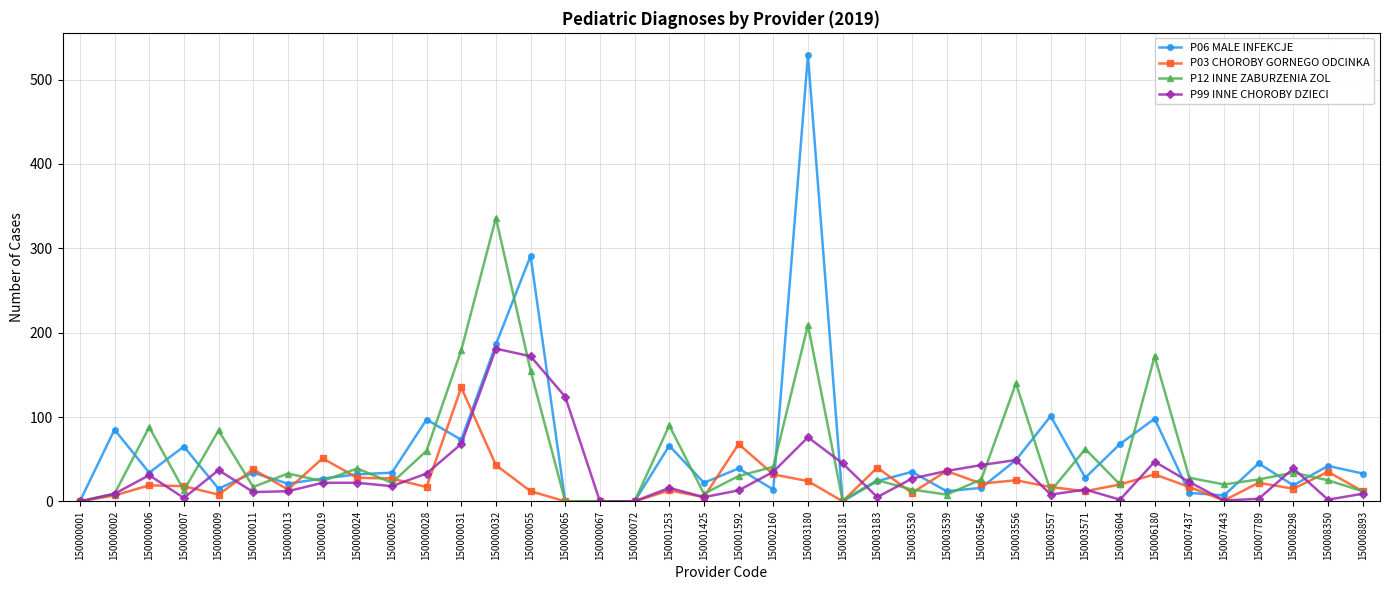

At which category is the sum across all series the highest?

150003180